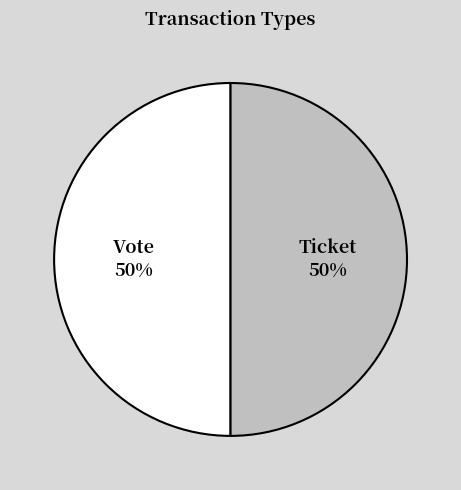

How many segments does this pie chart have?

2